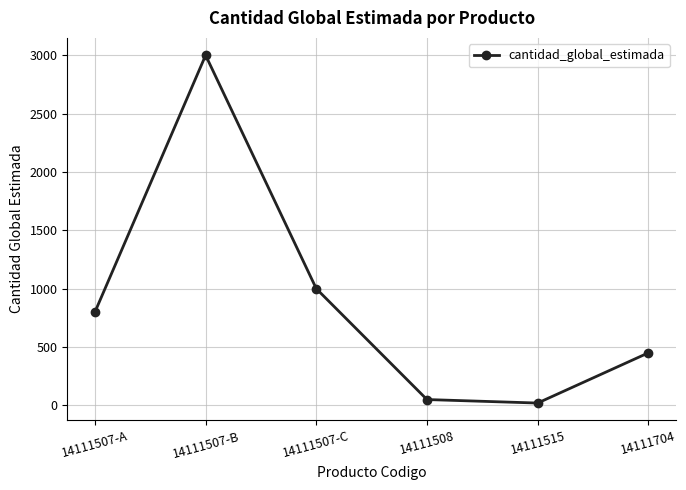

How many lines are shown in the chart?

1